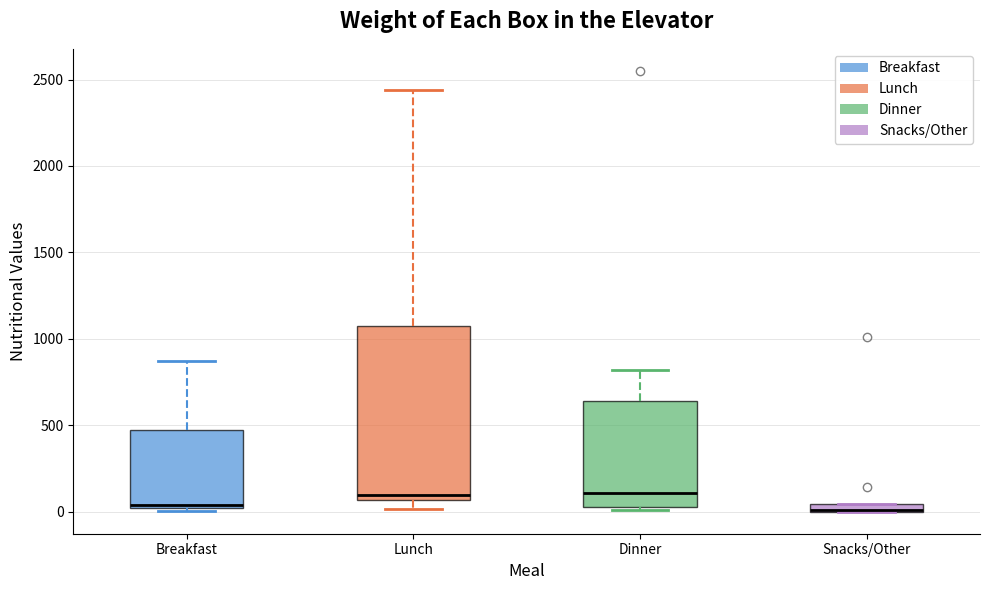

Where is the lower edge of the box for Dinner on the y-axis? The values are not printed on the chart, so give them approximately, as read against the axis.

50